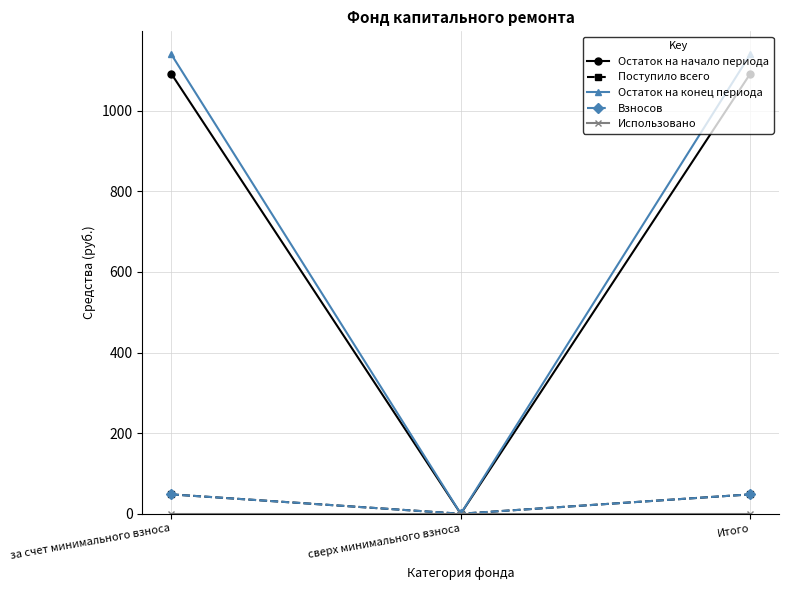

At which label does Остаток на начало периода reach its minimum?

сверх минимального взноса